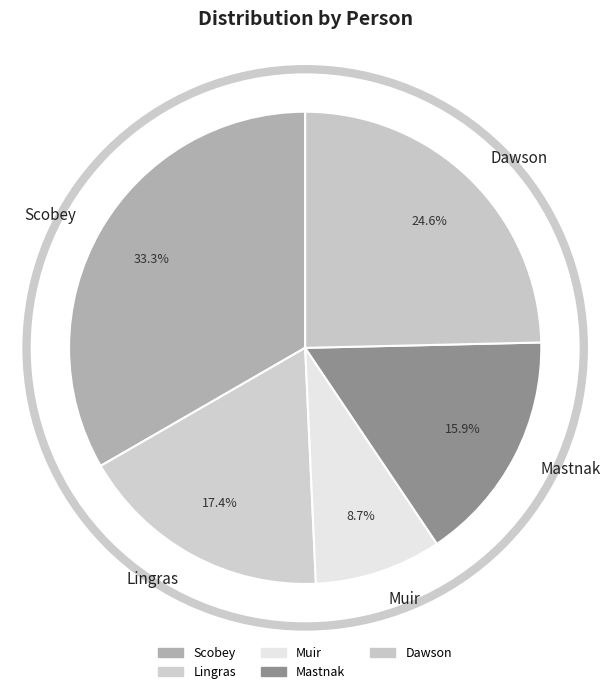

To the nearest percent, what is the difference between the largest and smallest slice percentages?

25%